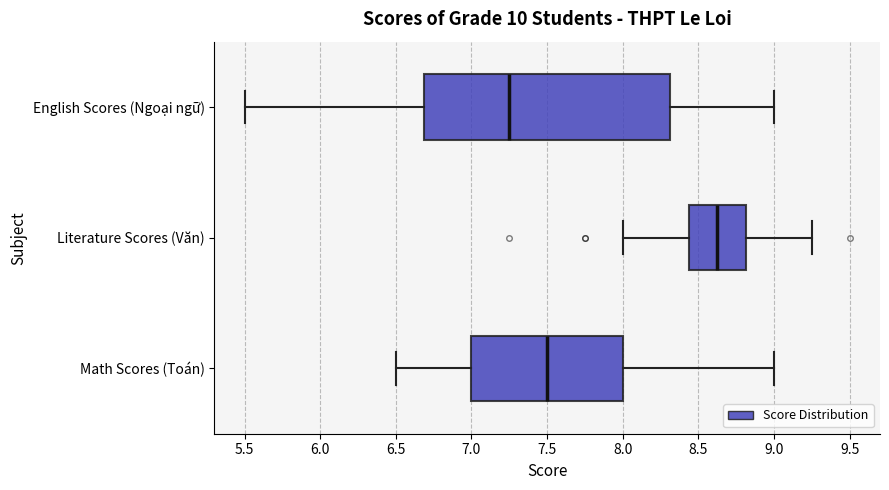

Reading bottom to top, read every box against the x-axis: the position of its median line, the range the box covers, and the ends of its whiskers. The values are not printed on the chart, so give them approximately, as read against the axis.

Math Scores (Toán): median 7.50, box 7.00 to 8.00, whiskers 6.50 to 9.00
Literature Scores (Văn): median 8.65, box 8.45 to 8.80, whiskers 8.00 to 9.25
English Scores (Ngoại ngữ): median 7.25, box 6.70 to 8.30, whiskers 5.50 to 9.00